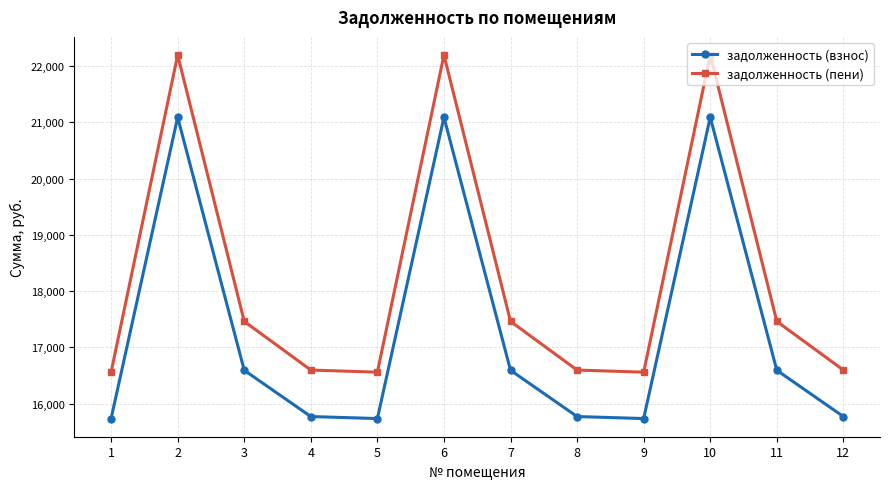

True or false: задолженность (пени) and задолженность (взнос) intersect in this chart.

False